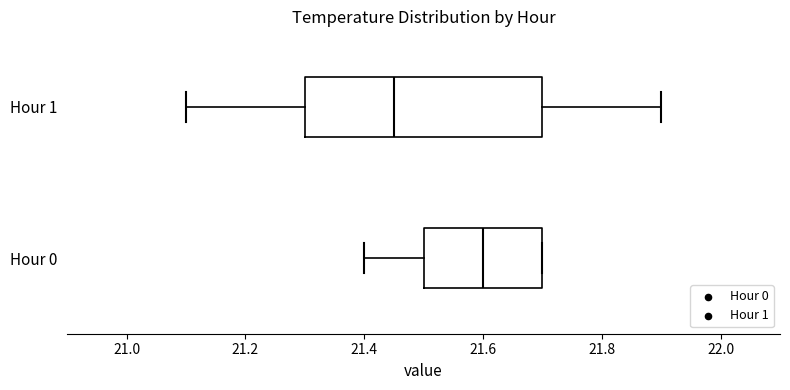

Where does the median line of the box for Hour 1 sit on the x-axis? The values are not printed on the chart, so give them approximately, as read against the axis.

21.46